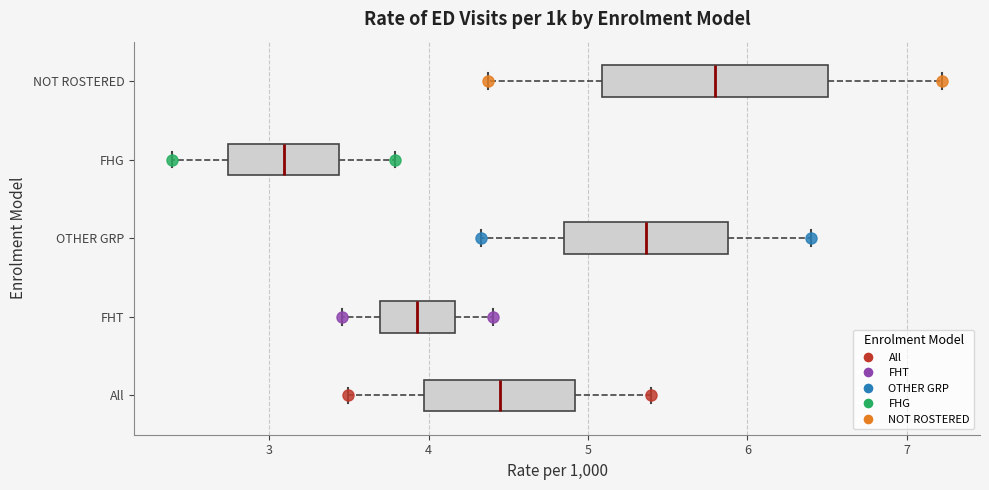

Reading bottom to top, read every box against the x-axis: the position of its median line, the range the box covers, and the ends of its whiskers. The values are not printed on the chart, so give them approximately, as read against the axis.

All: median 4.4, box 4.0 to 4.9, whiskers 3.5 to 5.4
FHT: median 3.9, box 3.7 to 4.2, whiskers 3.5 to 4.4
OTHER GRP: median 5.4, box 4.8 to 5.9, whiskers 4.3 to 6.4
FHG: median 3.1, box 2.7 to 3.4, whiskers 2.4 to 3.8
NOT ROSTERED: median 5.8, box 5.1 to 6.5, whiskers 4.4 to 7.2